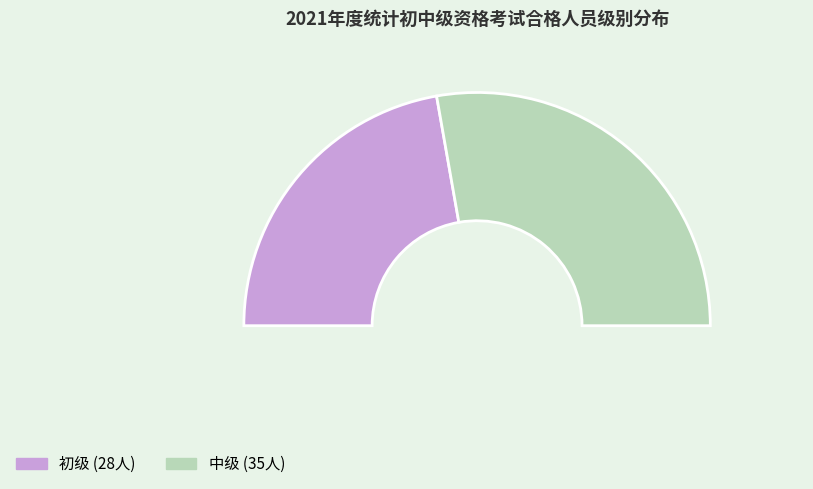

Which category accounts for the majority?

中级